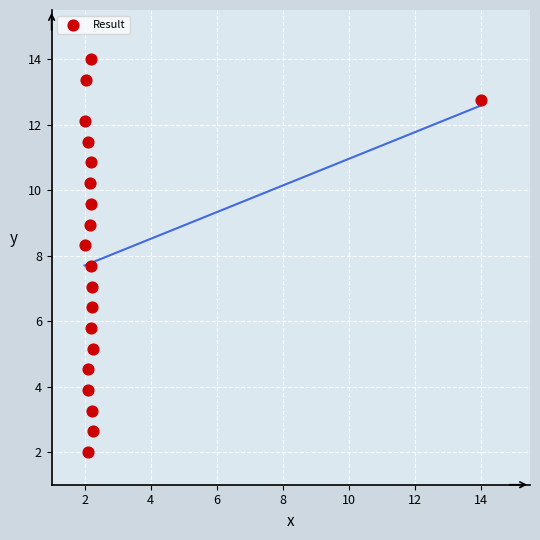

What is the range of Y values (max minus min)?

12.0